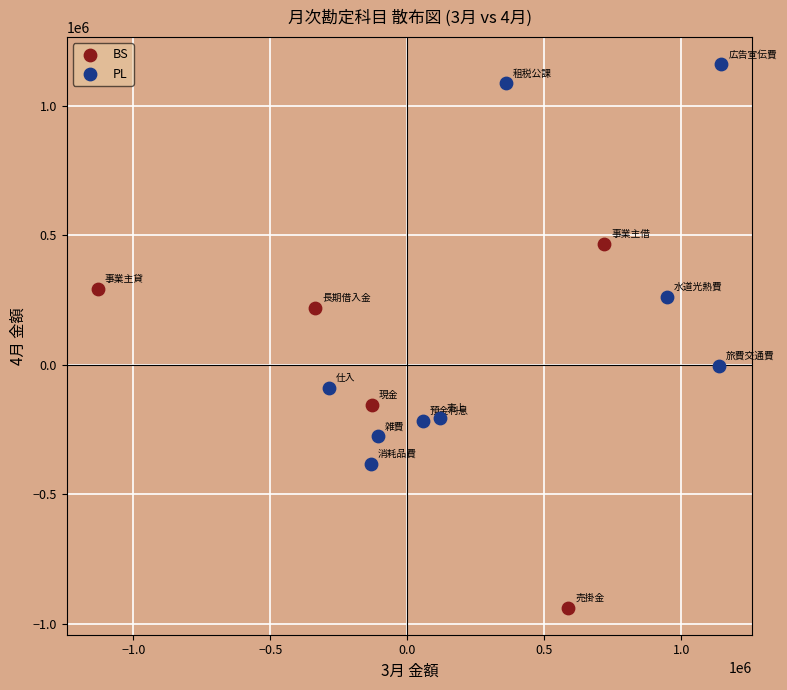

What are all the series names shown in the legend?

BS, PL